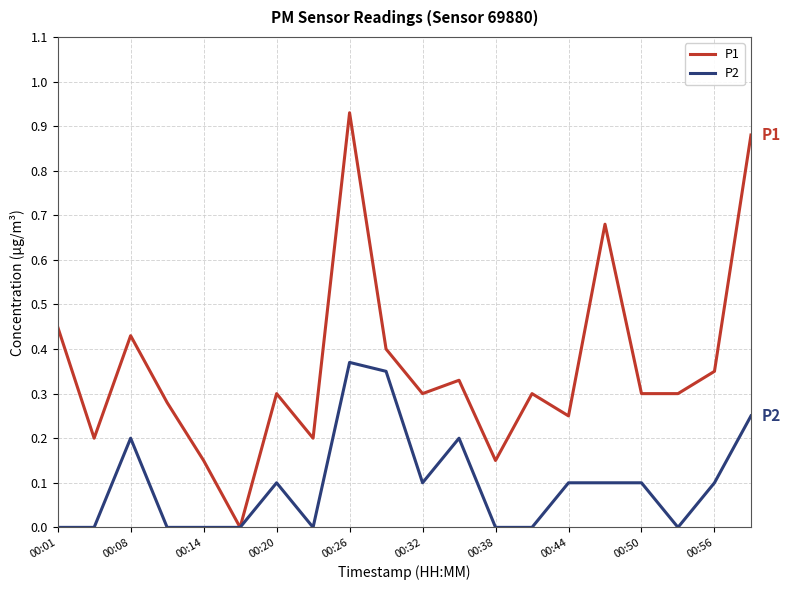

Which series has the largest total across all categories?

P1